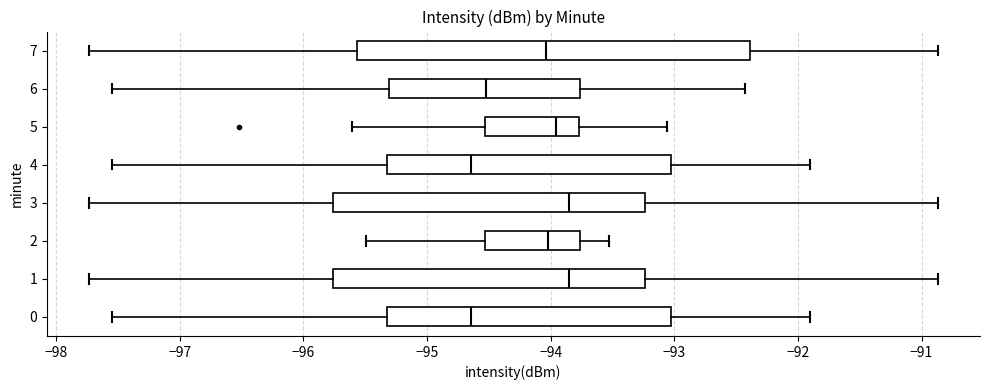

Where does the right whisker of the box at y = 6 end on the x-axis? The values are not printed on the chart, so give them approximately, as read against the axis.

-92.4